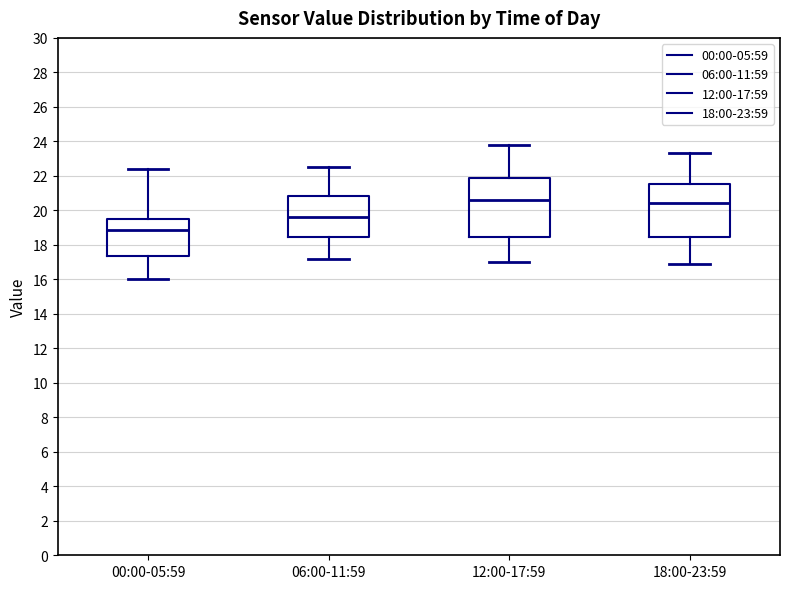

Where does the median line of the box for 12:00-17:59 sit on the y-axis? The values are not printed on the chart, so give them approximately, as read against the axis.

20.6